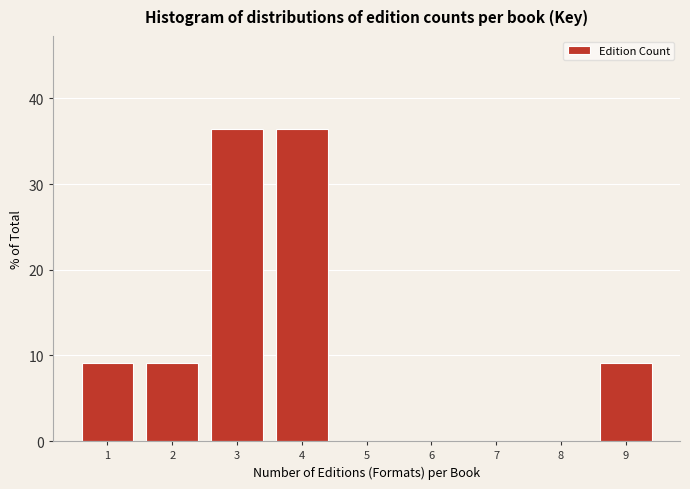

Reading left to right, what are all the values shown in this chart?

1=9.1	2=9.1	3=36.4	4=36.4	5=0.0	6=0.0	7=0.0	8=0.0	9=9.1